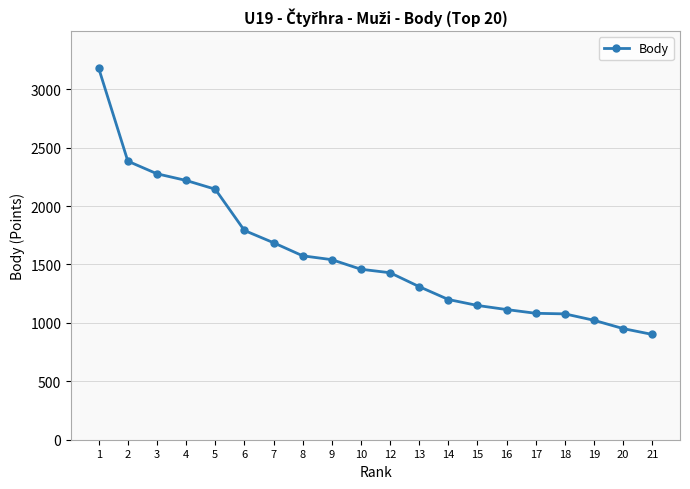

True or false: the data shows 4280 at 2.

False